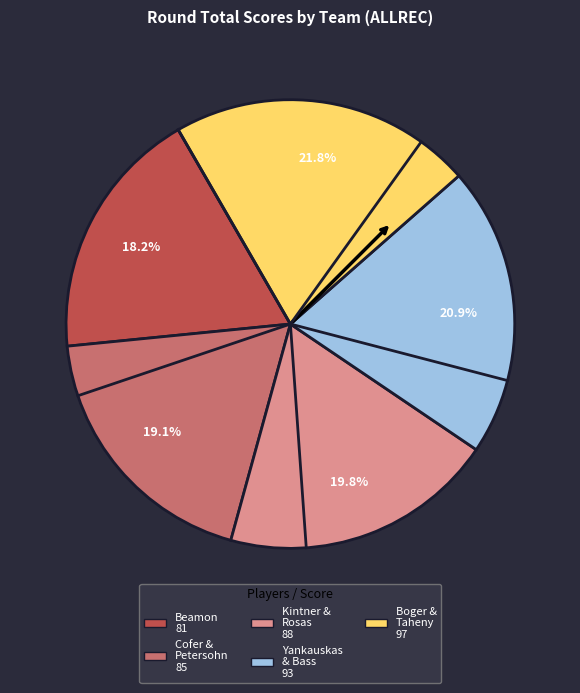

Is there a majority slice in this chart?

No